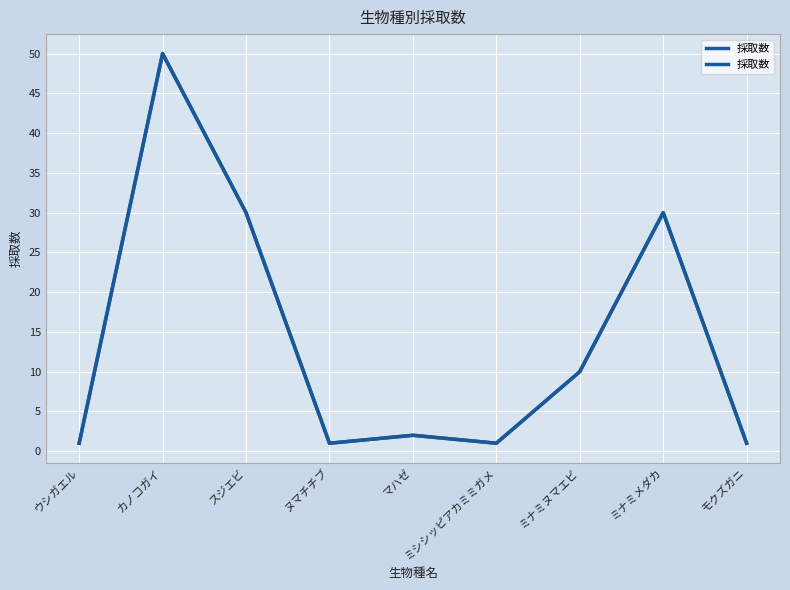

At which label is the value closest to 25?

スジエビ